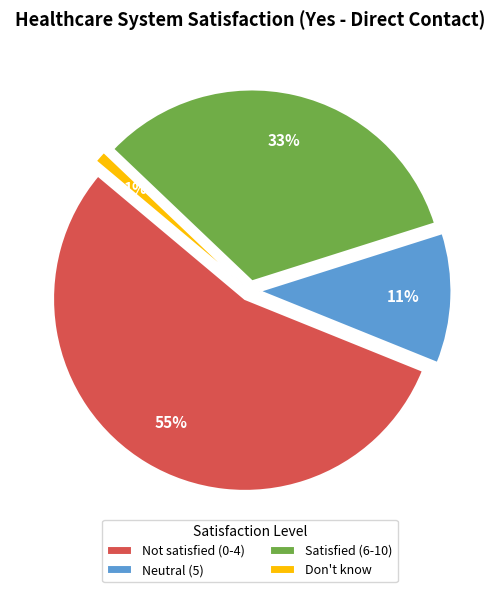

Rank the categories by value from highest to lowest.

Not satisfied (0-4), Satisfied (6-10), Neutral (5), Don't know